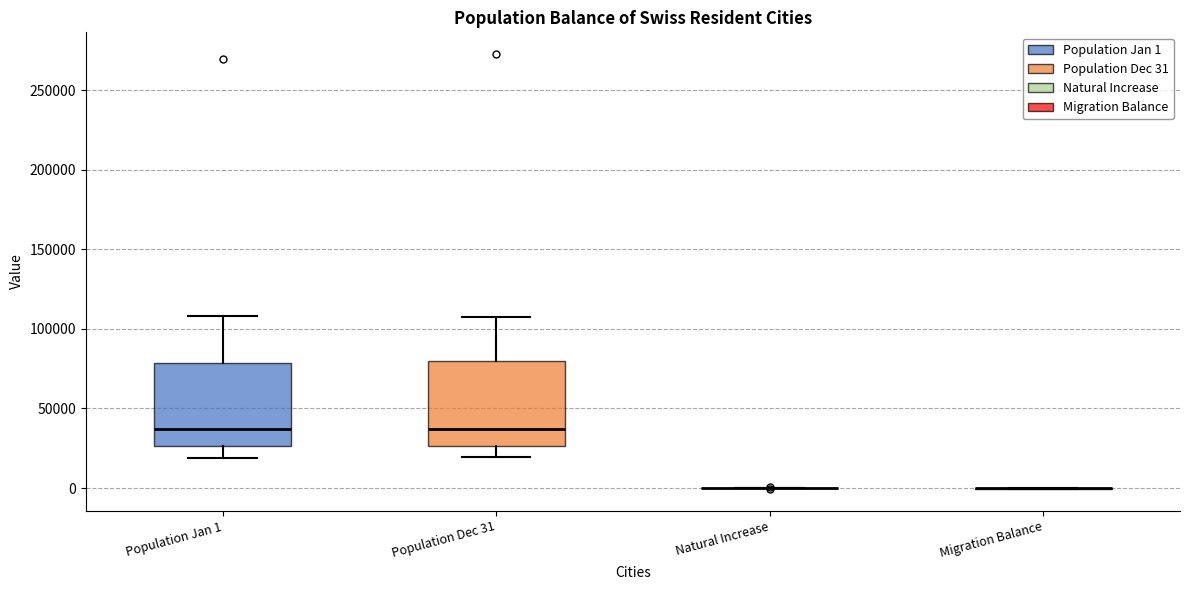

Reading left to right, read every box against the y-axis: the position of its median line, the range the box covers, and the ends of its whiskers. The values are not printed on the chart, so give them approximately, as read against the axis.

Population Jan 1: median 35000, box 25000 to 80000, whiskers 20000 to 110000
Population Dec 31: median 35000, box 25000 to 80000, whiskers 20000 to 110000
Natural Increase: box collapsed to a line at 0, whiskers 0 to 0
Migration Balance: box collapsed to a line at 0, whiskers 0 to 0